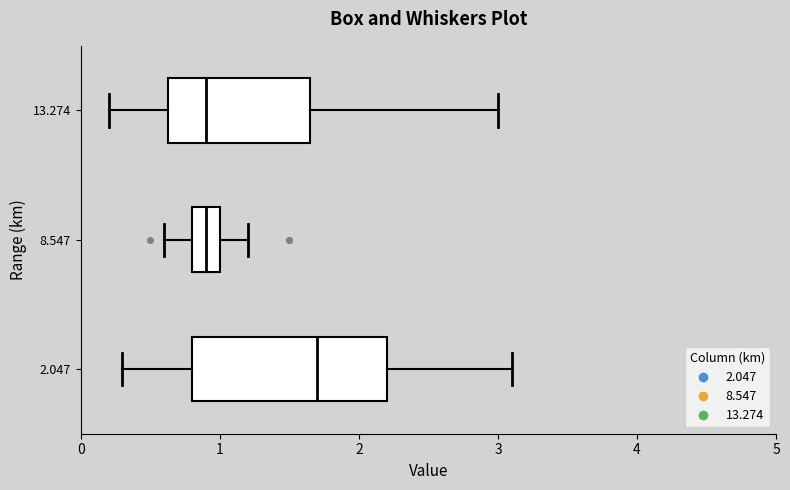

Reading bottom to top, transcribe this box plot: for each box, give where its median line is, the range the box spans, and where its two whiskers end, as read against the x-axis. The values are not printed on the chart, so give them approximately, as read against the axis.

2.047: median 1.7, box 0.8 to 2.2, whiskers 0.3 to 3.1
8.547: median 0.9, box 0.8 to 1.0, whiskers 0.6 to 1.2
13.274: median 0.9, box 0.6 to 1.7, whiskers 0.2 to 3.0